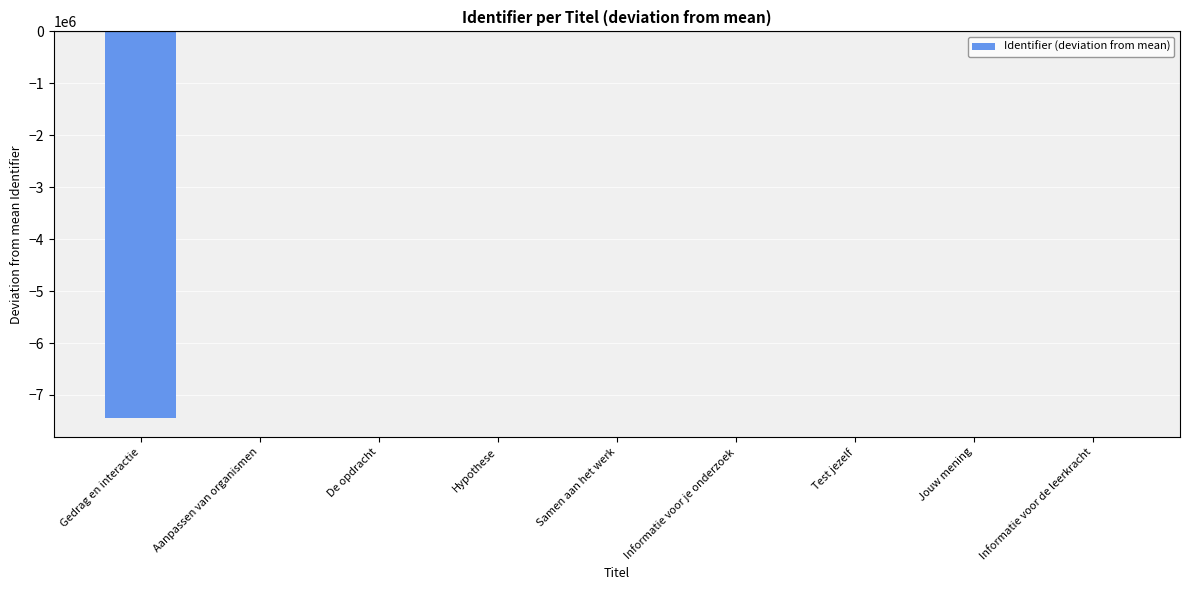

What is the sum of all values?

-7437691.9